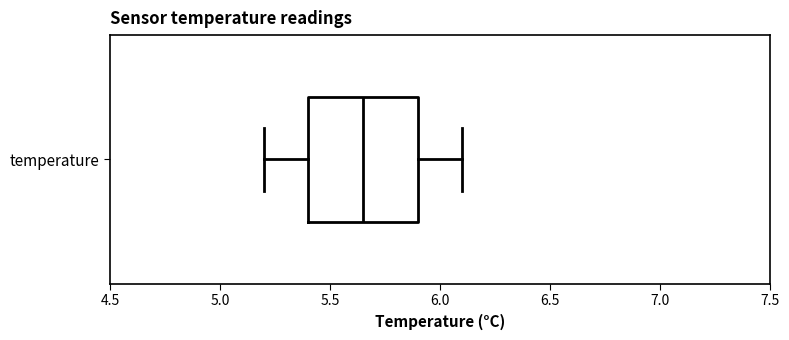

Transcribe this box plot: give where the median line is, the range the box spans, and where the two whiskers end, as read against the x-axis. The values are not printed on the chart, so give them approximately, as read against the axis.

median 5.65, box 5.40 to 5.90, whiskers 5.20 to 6.10